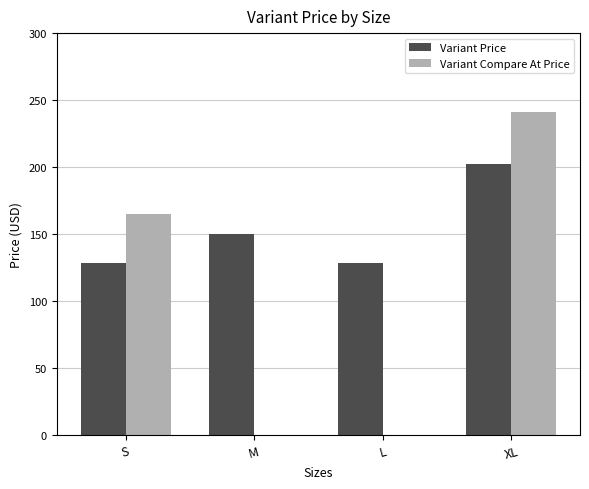

The value of Variant Price at S is 224. True or false?

False